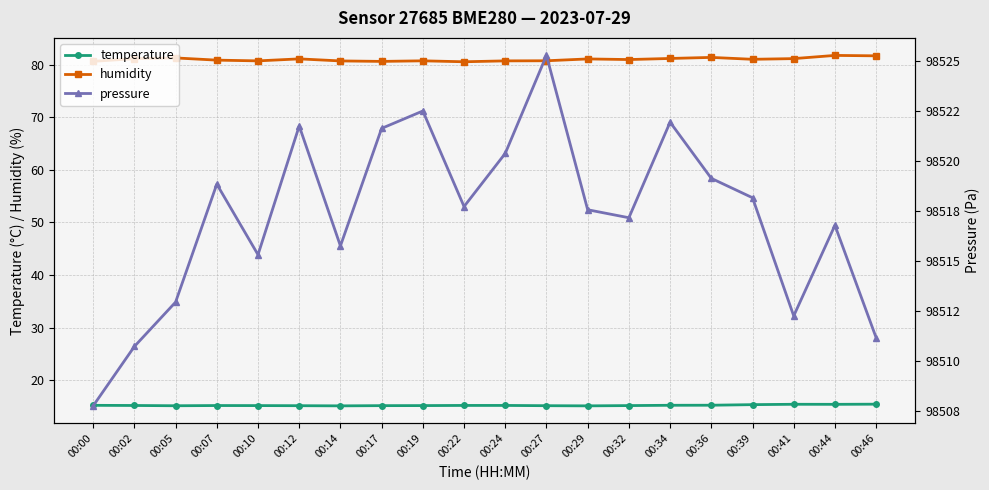

What is the total value across all series at 00:17?

98617.4